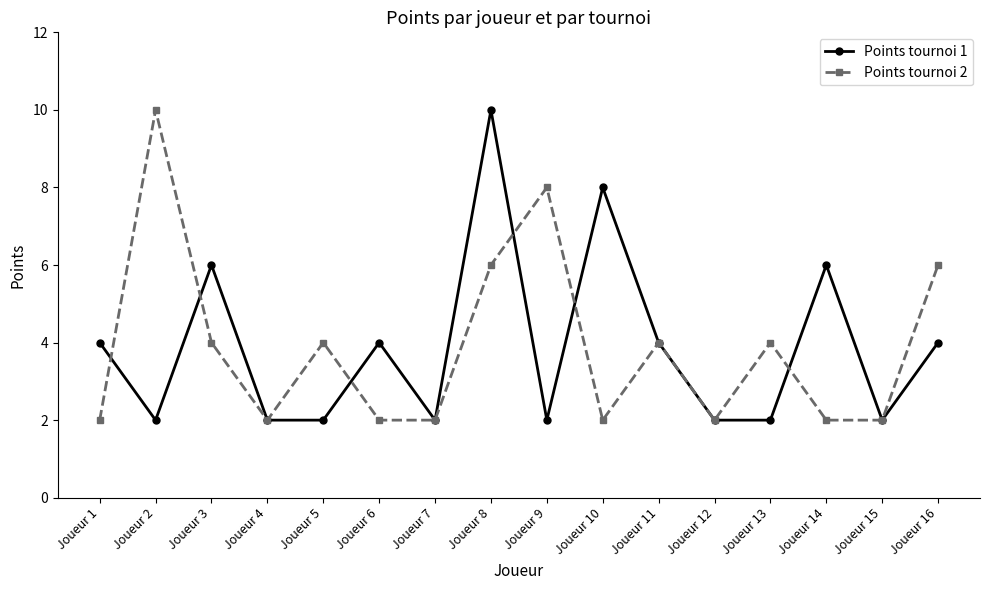

True or false: Points tournoi 1 and Points tournoi 2 cross at least once.

True